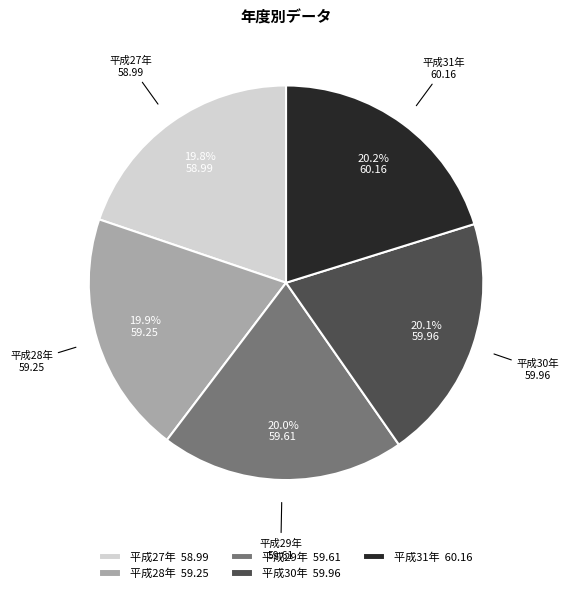

The 平成29年 slice represents 20% of the pie. True or false?

True